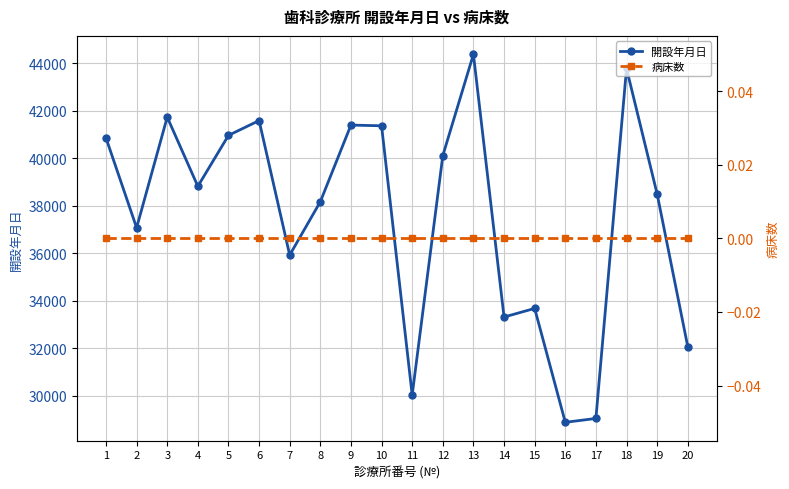

Count the number of data series in this chart.

2